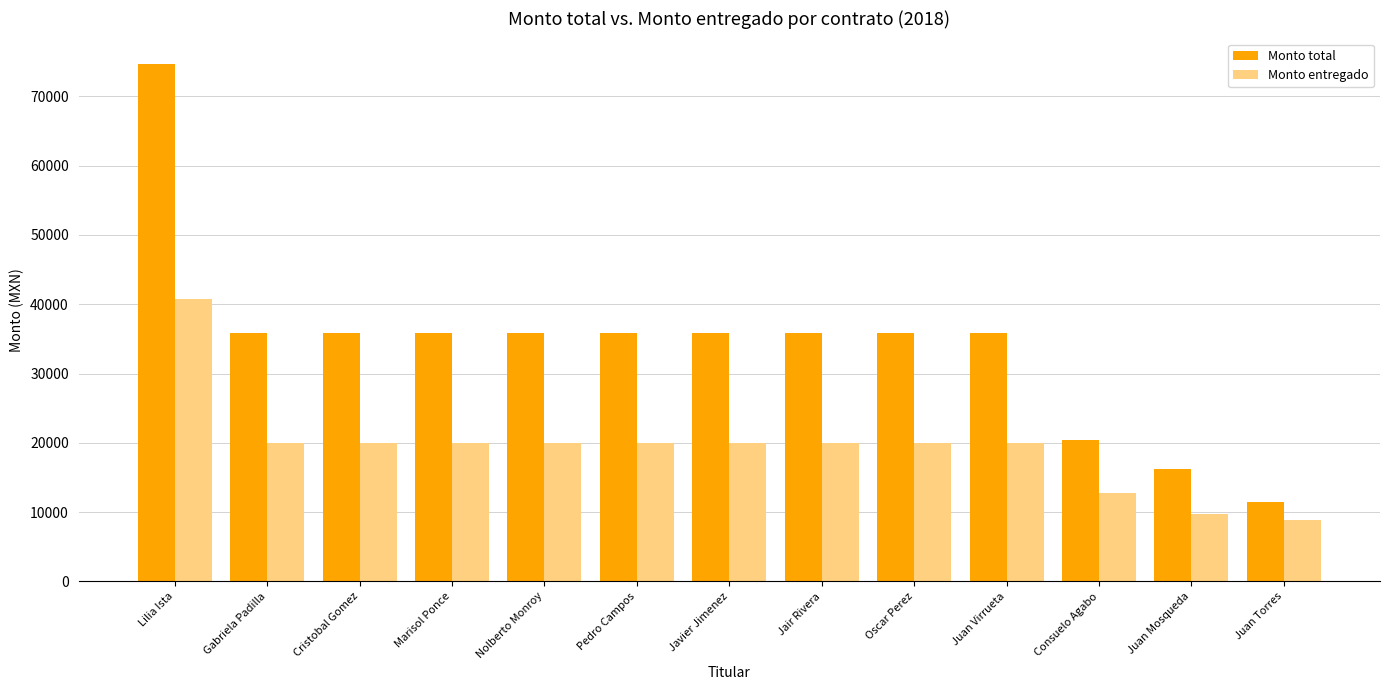

Which label corresponds to the smallest value in the chart?

Juan Torres